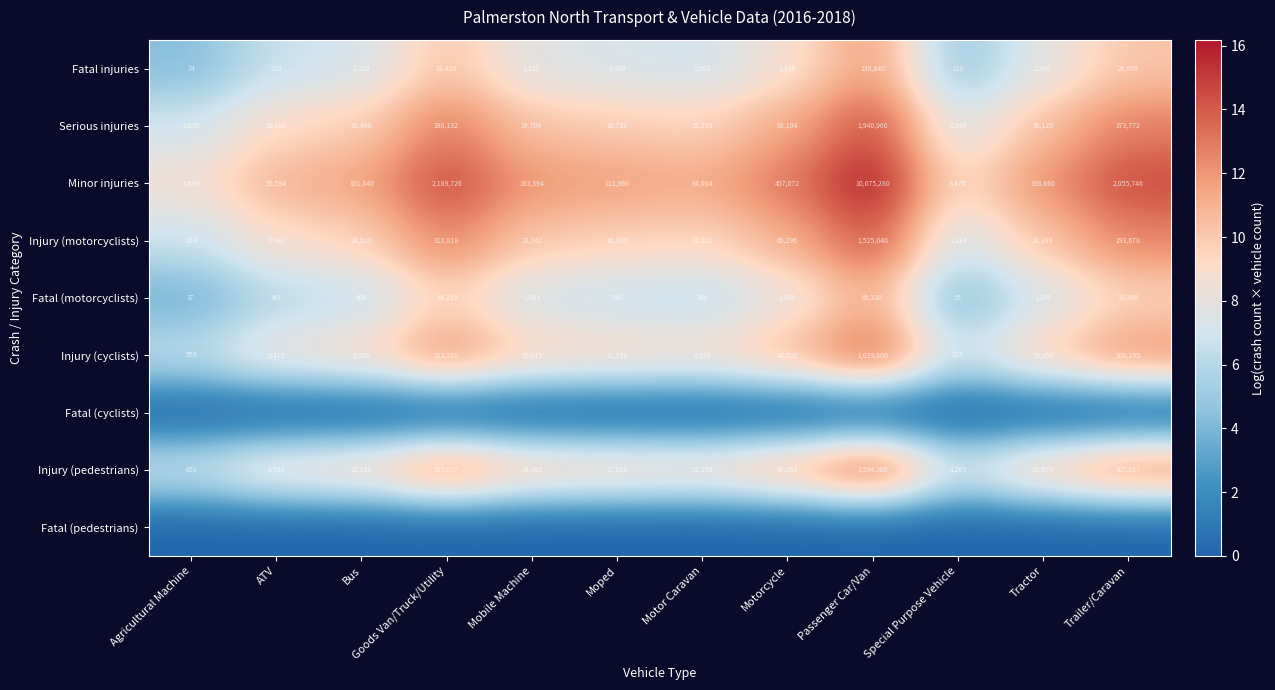

Is it true that Fatal injuries equals 149 at Special Purpose Vehicle?

False